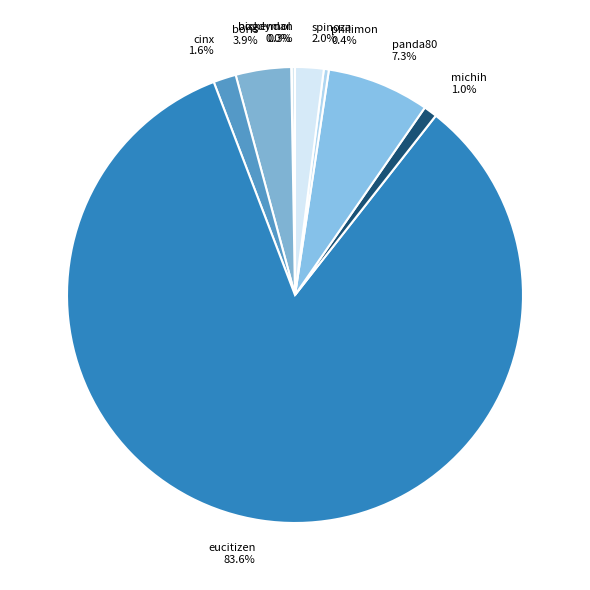

Which category has the biggest portion of the pie?

eucitizen